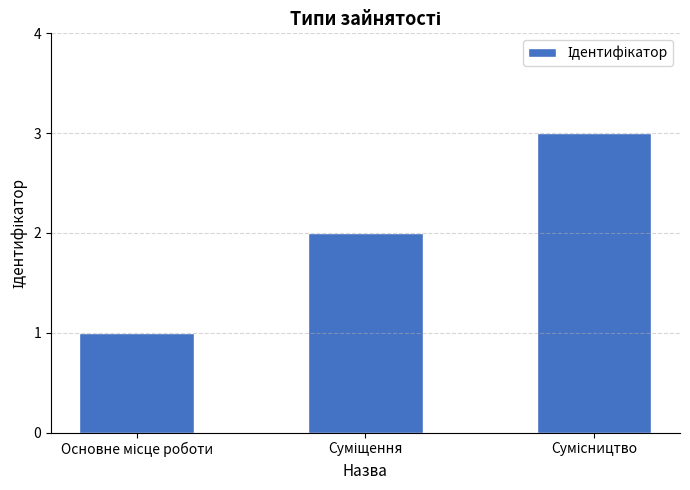

Are the bars horizontal?

No